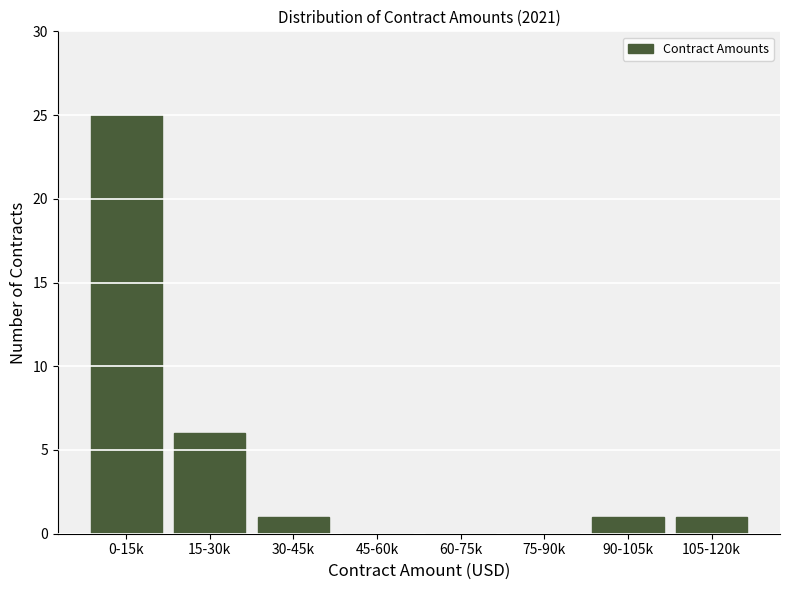

Reading right to left, list all the values displayed in this chart.

105-120k=1	90-105k=1	75-90k=0	60-75k=0	45-60k=0	30-45k=1	15-30k=6	0-15k=25